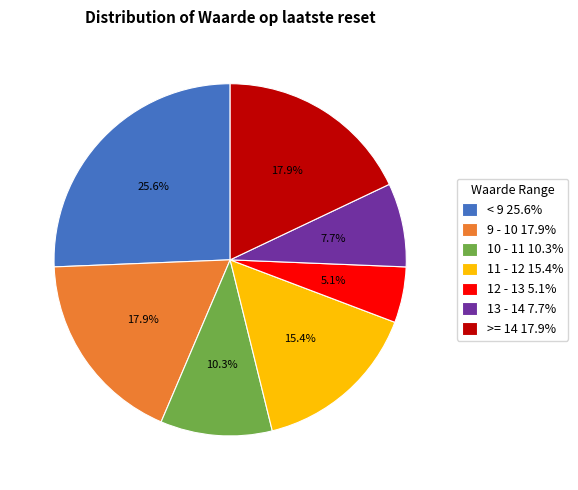

How much of the chart is everything except 11 - 12 15.4%?

84.6%